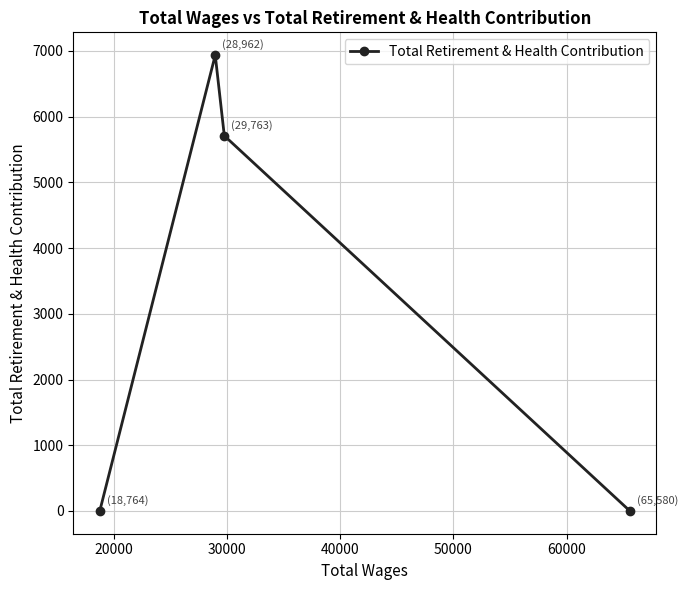

What is the average value?

3162